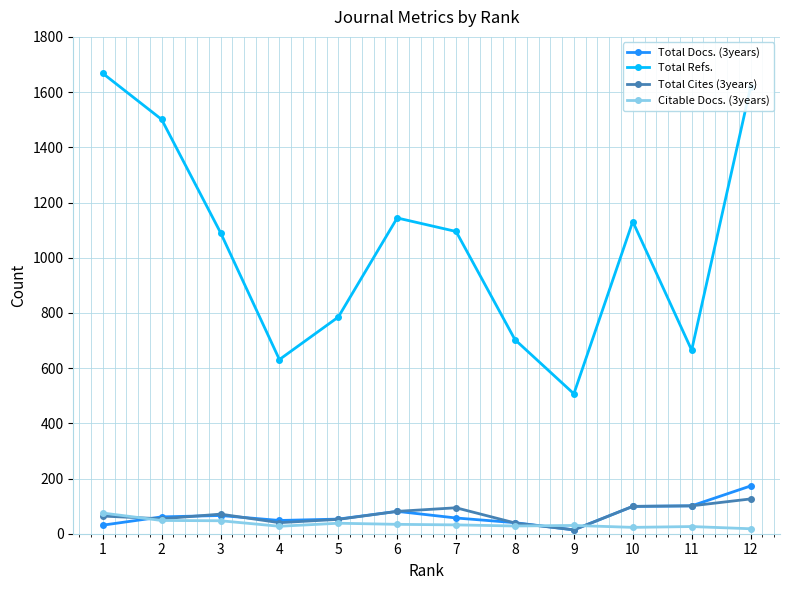

Between 7 and 11, which series saw the biggest shift?

Total Refs.